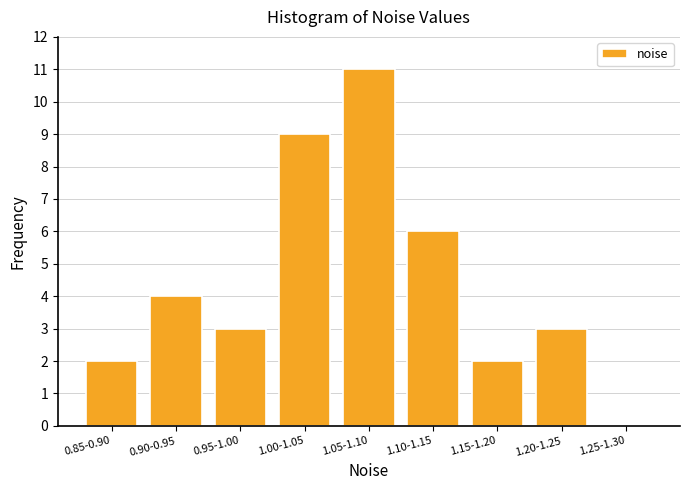

Reading left to right, transcribe all the data shown in this chart.

0.85-0.90=2	0.90-0.95=4	0.95-1.00=3	1.00-1.05=9	1.05-1.10=11	1.10-1.15=6	1.15-1.20=2	1.20-1.25=3	1.25-1.30=0